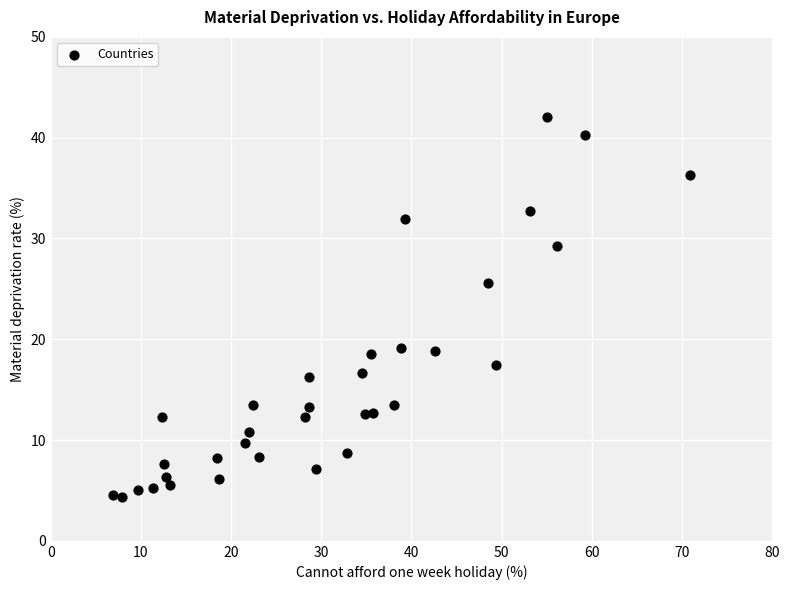

What Y value in the scatter plot is closest to 23?

25.6